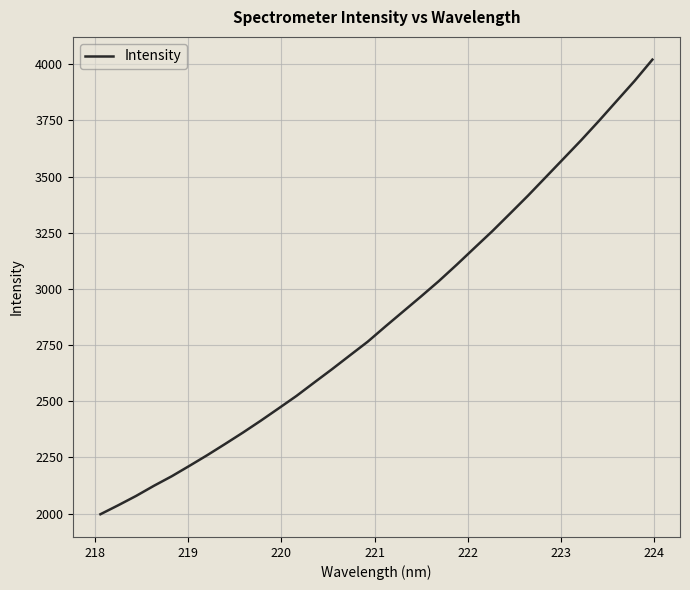

Reading right to left, what are all the values shown in this chart?

4020.6	3926.0	3837.3	3748.4	3662.3	3579.6	3497.0	3414.6	3335.5	3257.0	3182.6	3107.7	3035.1	2966.8	2900.0	2833.2	2765.0	2704.1	2642.8	2583.5	2523.6	2468.3	2413.6	2360.7	2310.1	2260.3	2212.7	2166.1	2123.6	2078.5	2037.0	1997.0